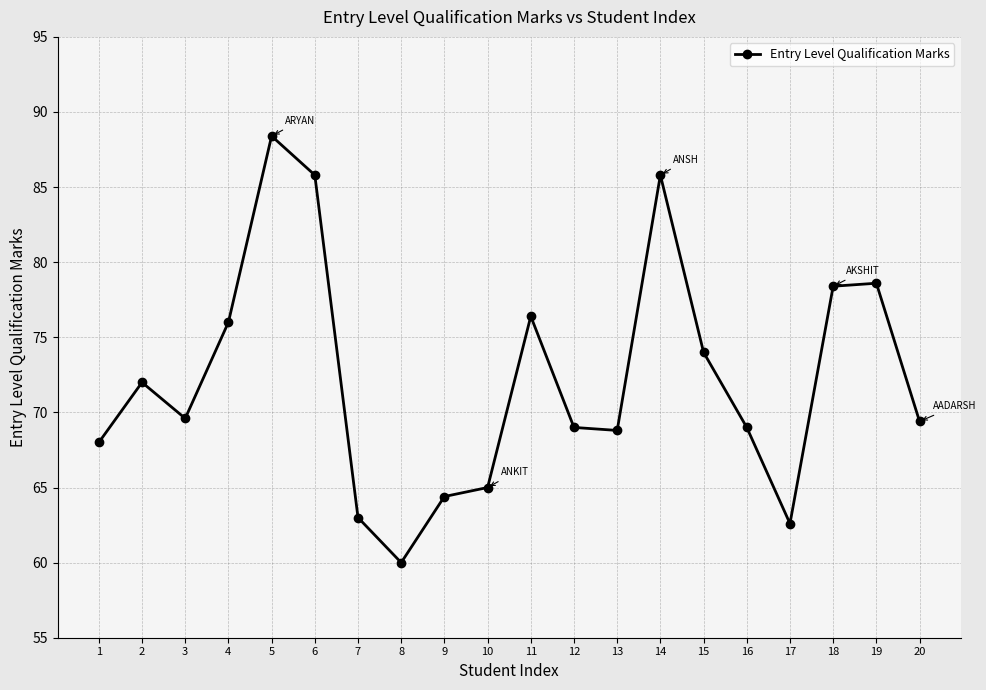

What is the ratio of the value at 17 to the value at 15?

0.8